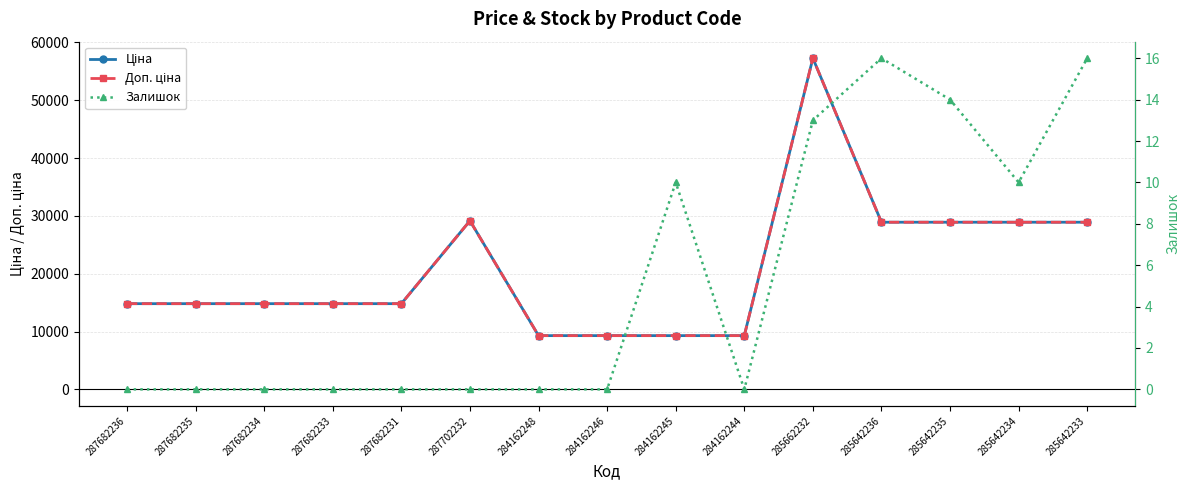

What are all the series names shown in the legend?

Ціна, Доп. ціна, Залишок